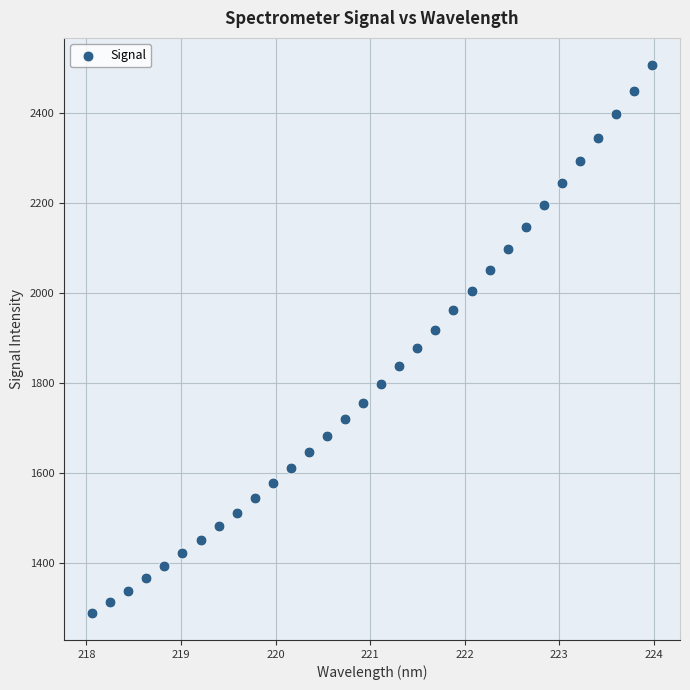

What is the range of Y values (max minus min)?

1215.4